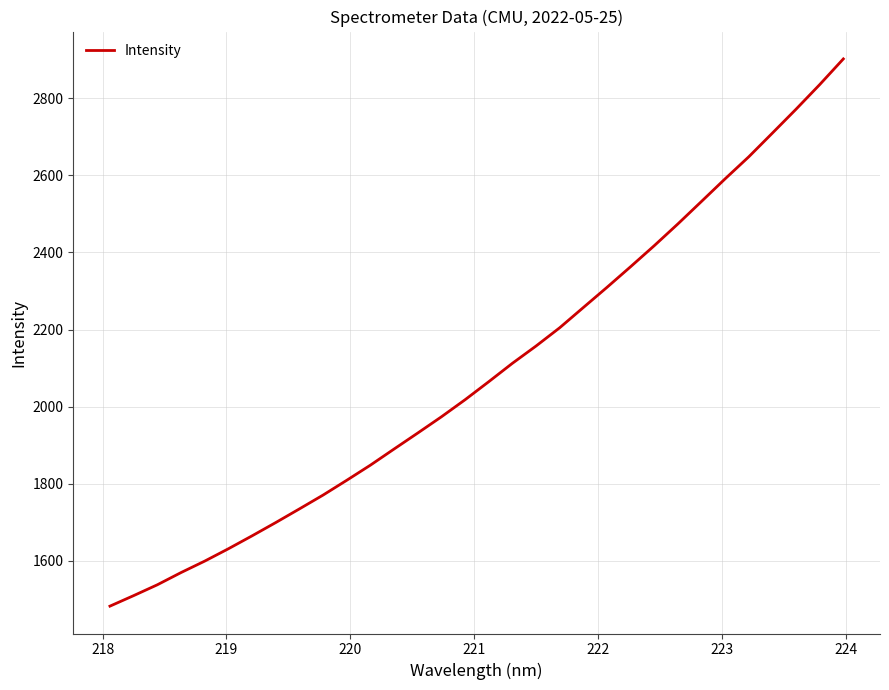

What is the difference between the maximum and minimum values?

1420.6